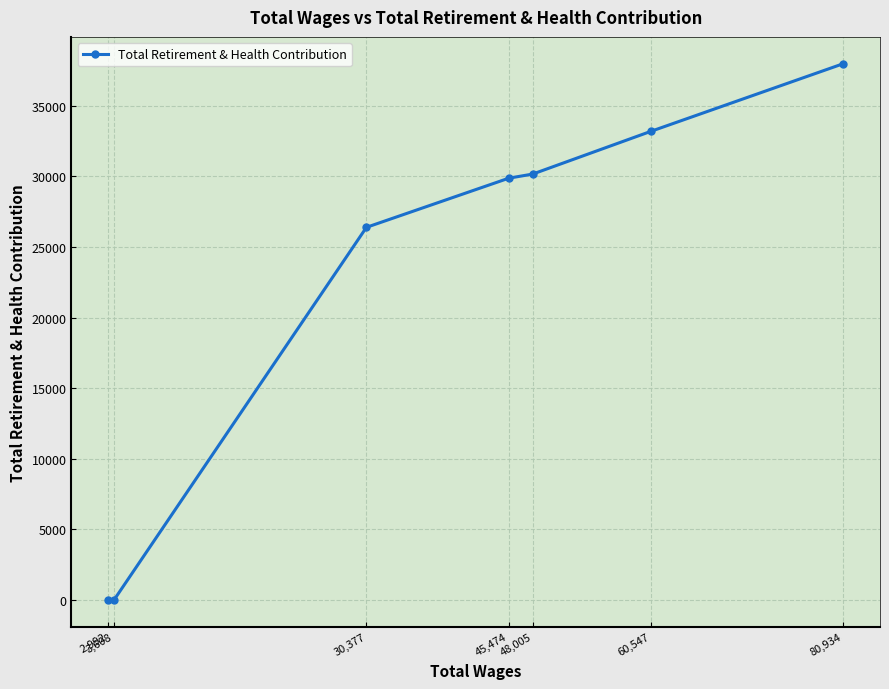

True or false: the data shows 26390 at 30,377.

True